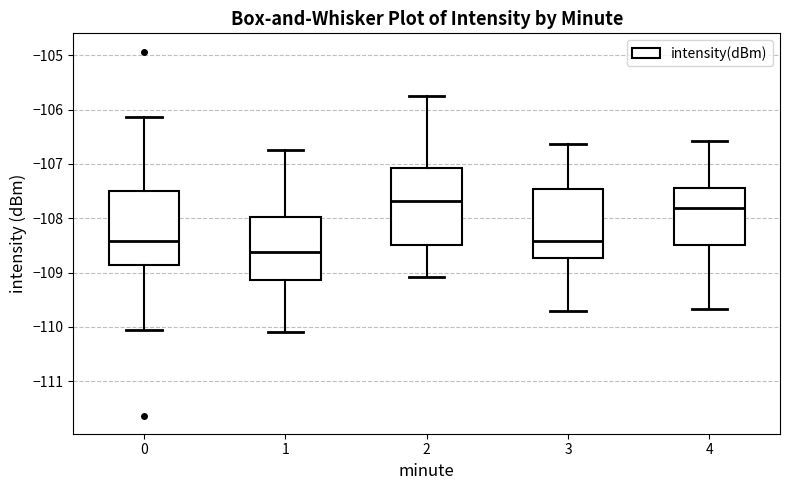

Where does the median line of the box at x = 1 sit on the y-axis? The values are not printed on the chart, so give them approximately, as read against the axis.

-108.6